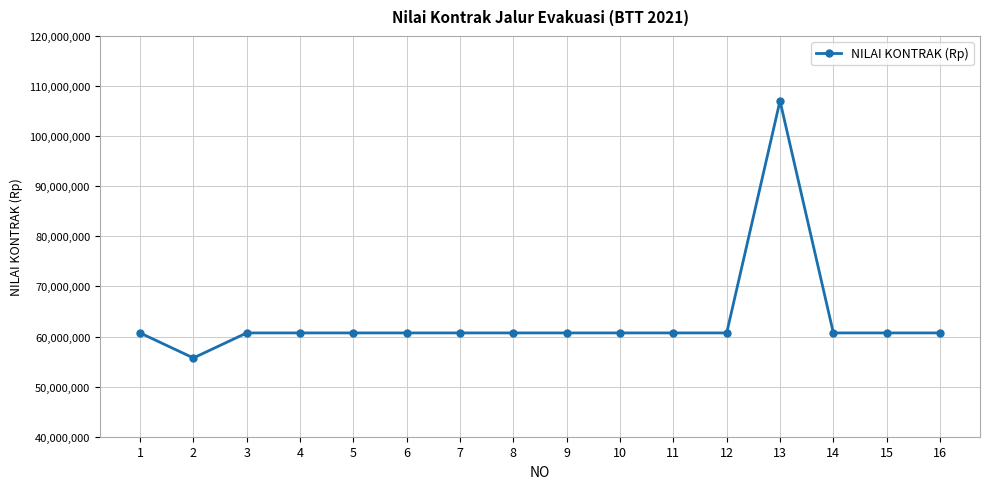

What is the maximum value shown in the chart?

107040000